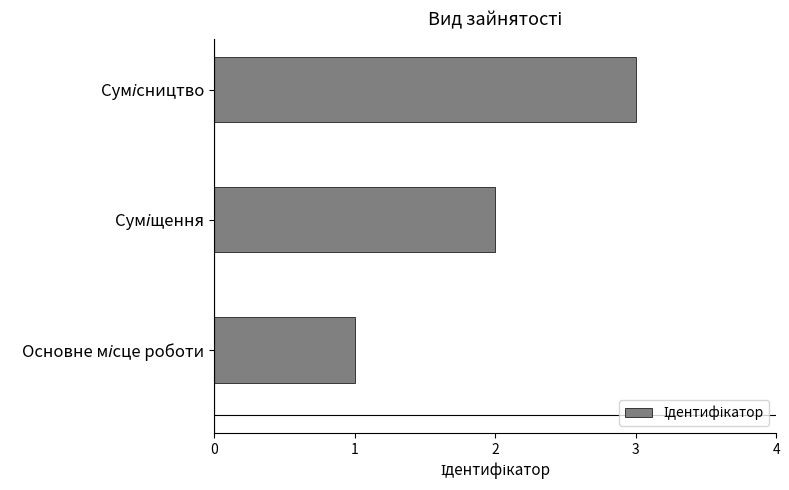

What is the sum of all values?

6